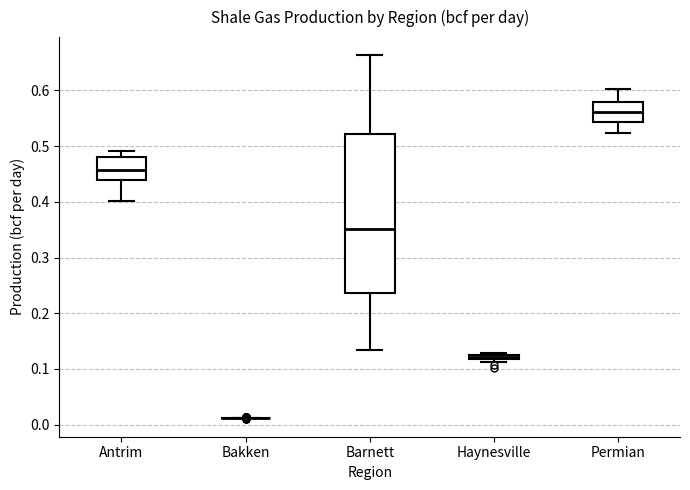

Where does the median line of the box for Antrim sit on the y-axis? The values are not printed on the chart, so give them approximately, as read against the axis.

0.46